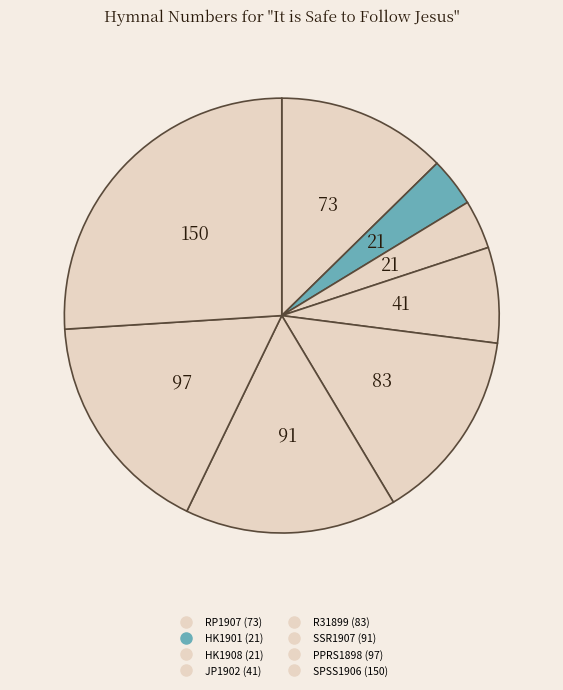

How many segments does this pie chart have?

8